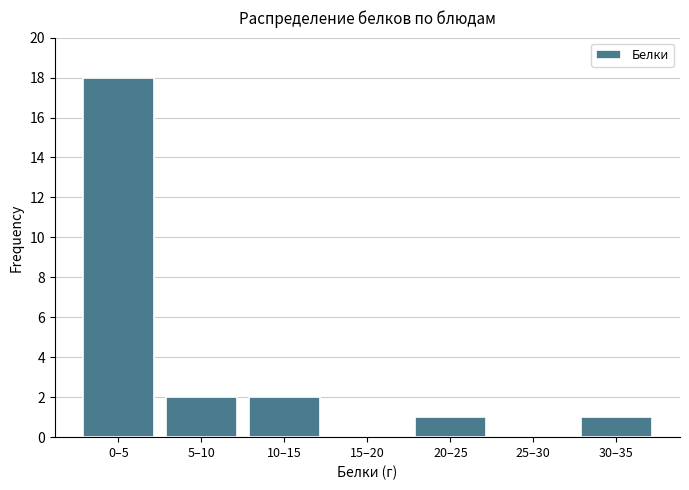

Reading left to right, transcribe all the data shown in this chart.

0–5=18	5–10=2	10–15=2	15–20=0	20–25=1	25–30=0	30–35=1